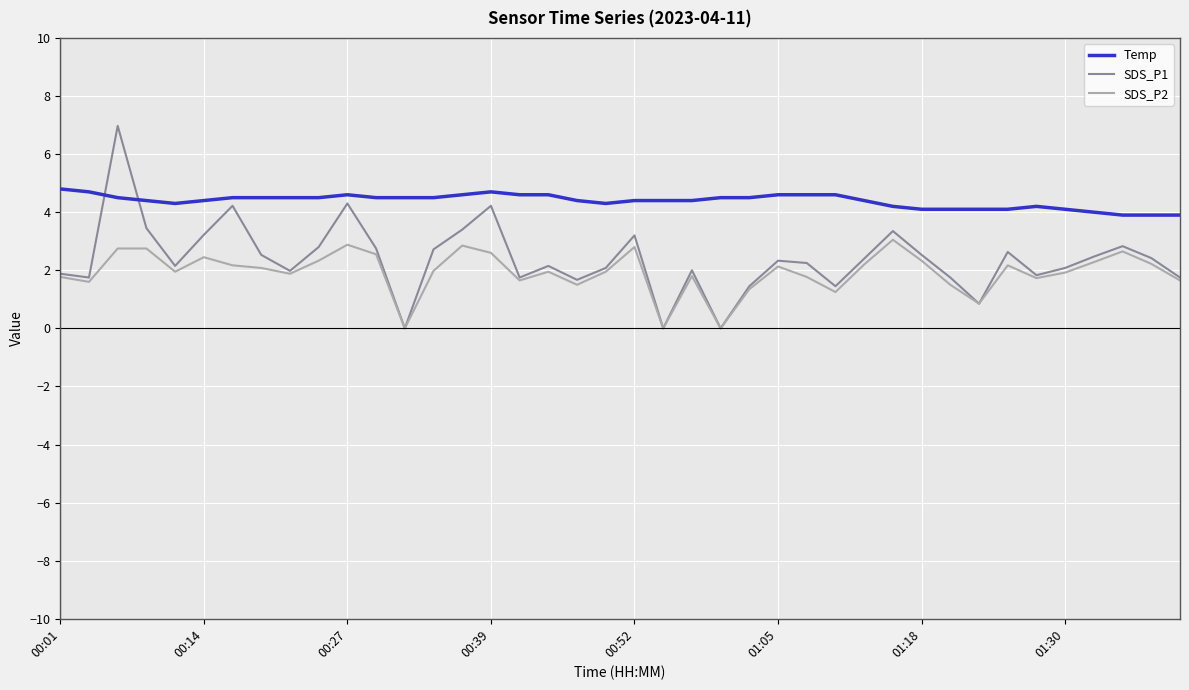

After their last crossing, which series has the higher values: Temp or SDS_P1?

Temp